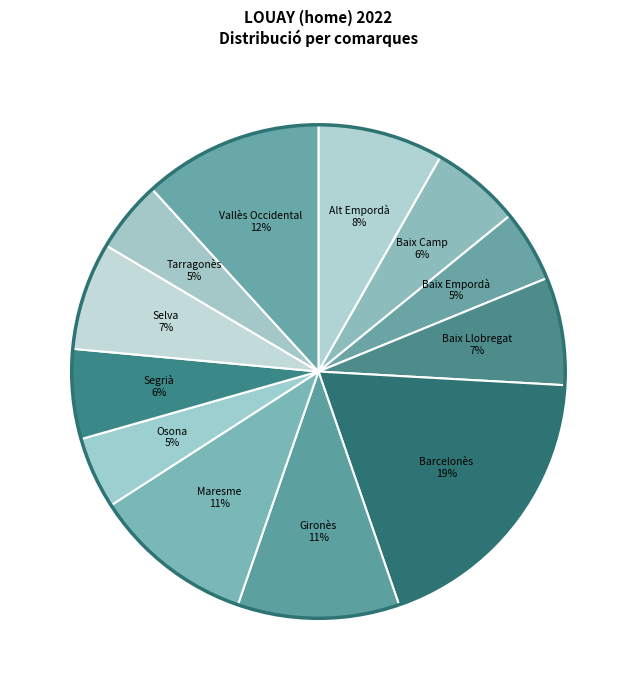

Between Osona and Selva, which is larger?

Selva